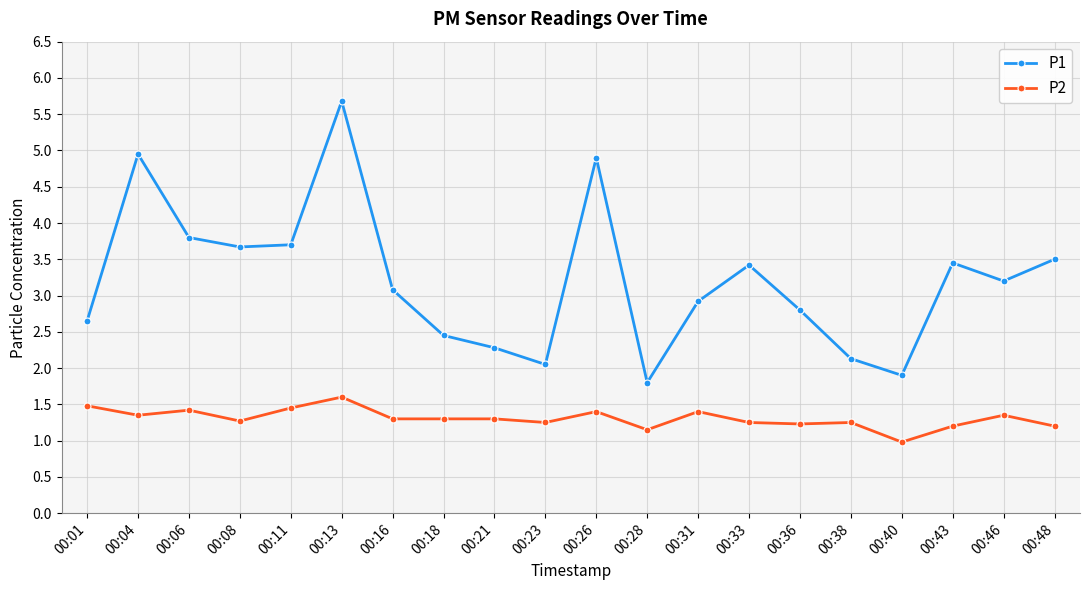

How many data points in P2 are above 1?

19